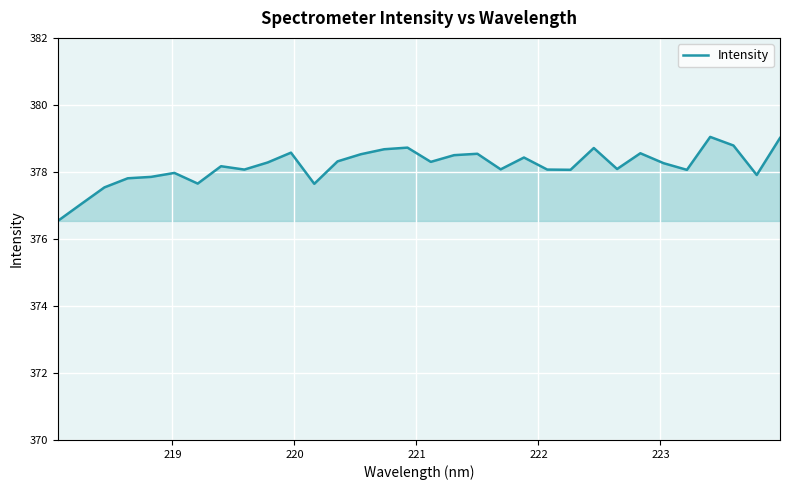

What is the smallest value displayed?

376.5